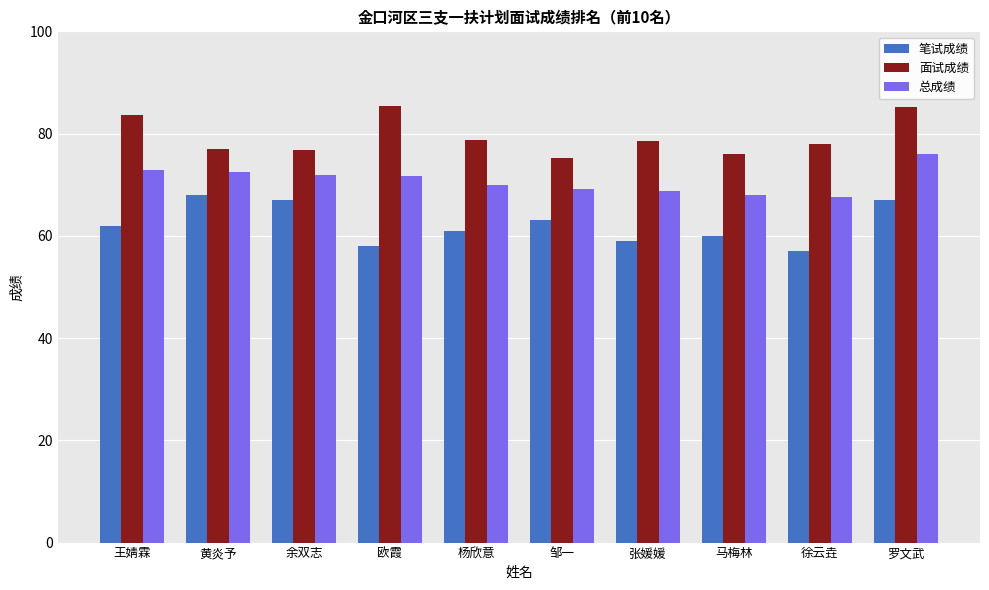

What is the difference between the 笔试成绩 values at 邹一 and 王婧霖?

1.0